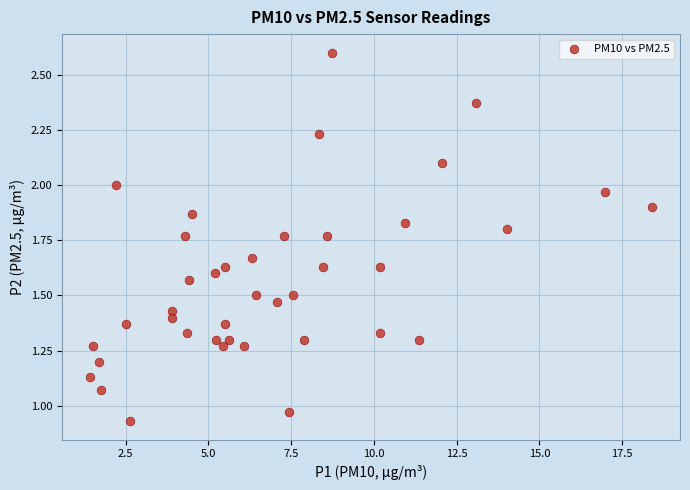

What is the range of X values (max minus min)?

17.0